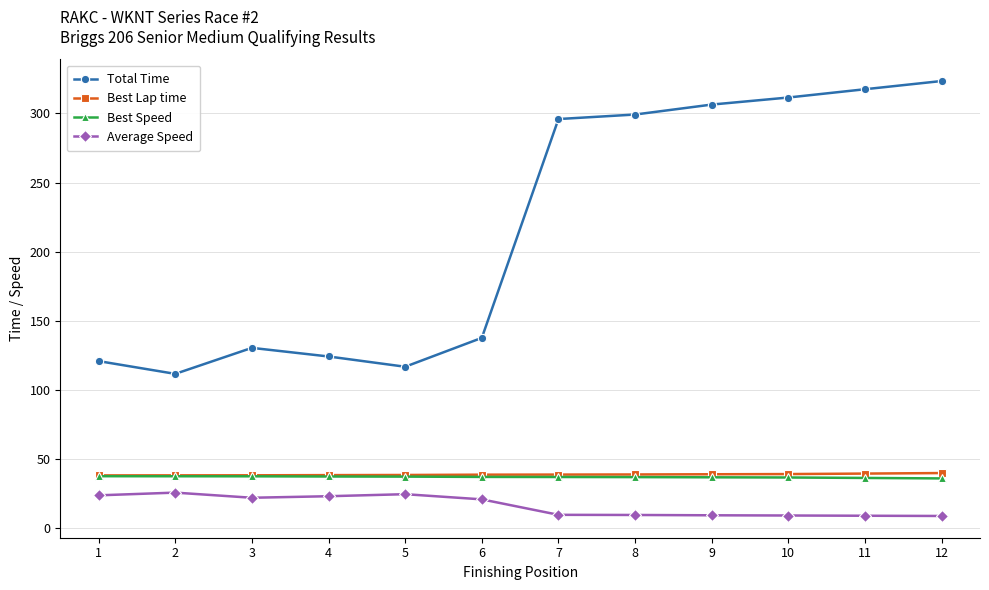

The value of Best Speed at 5 is 61.0. True or false?

False